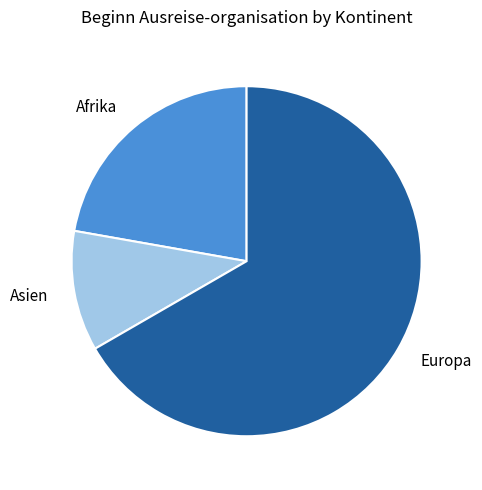

The Asien slice represents 1% of the pie. True or false?

False